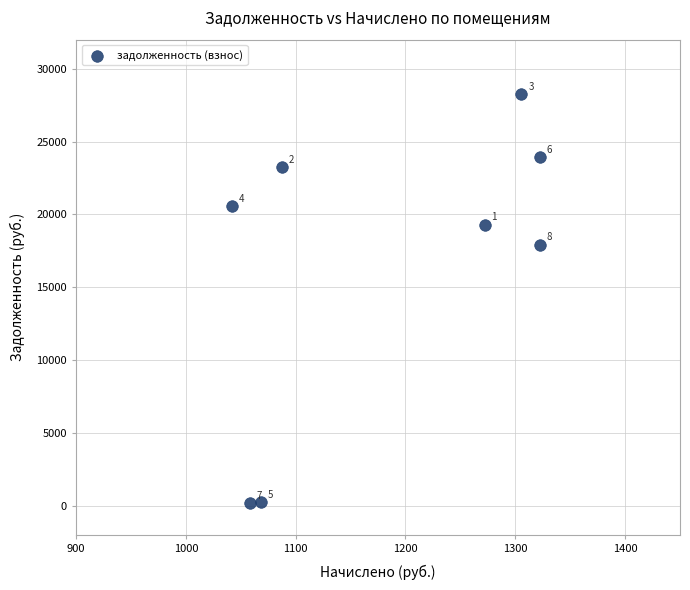

What Y value in the scatter plot is closest to 14207?

17925.7